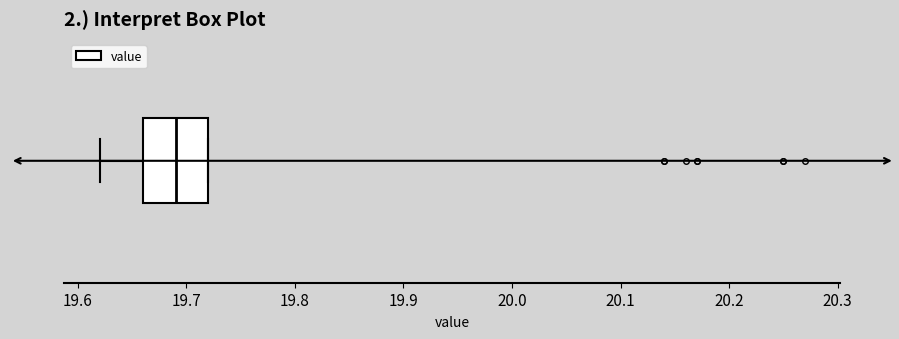

Read this box plot against the x-axis: the position of the median line, the range covered by the box, and the ends of both whiskers. The values are not printed on the chart, so give them approximately, as read against the axis.

median 19.69, box 19.66 to 19.72, whiskers 19.62 to 19.72